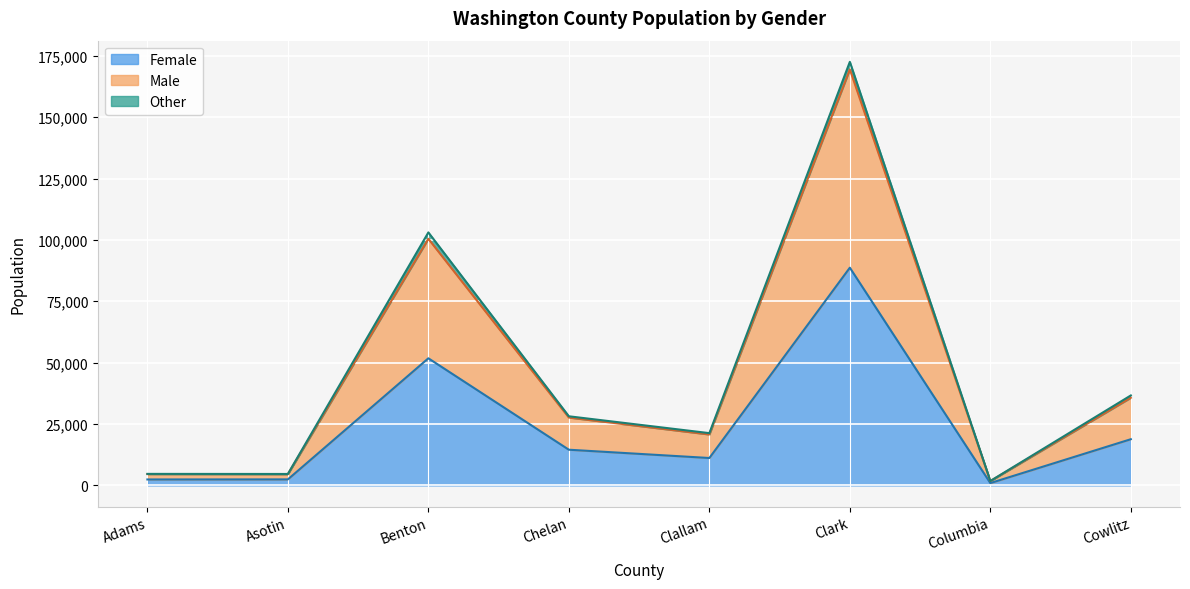

At which category is the sum across all series the highest?

Clark